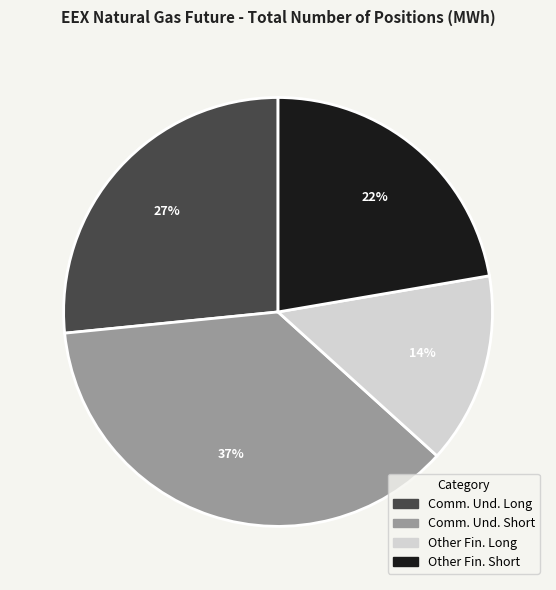

Is there any slice that represents more than half of the pie?

No